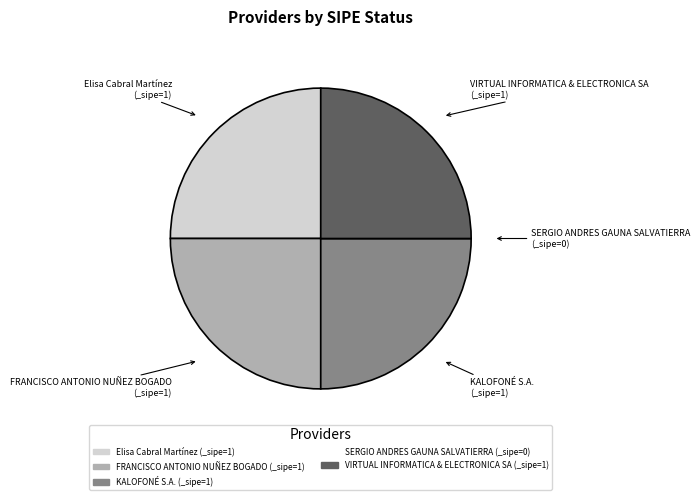

Does KALOFONÉ S.A. account for over 50% of the chart?

No